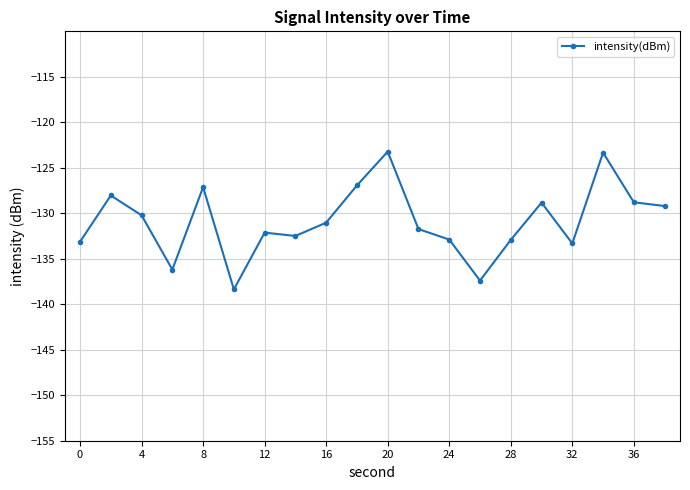

True or false: there are more than 1 points higher than both neighbors.

True